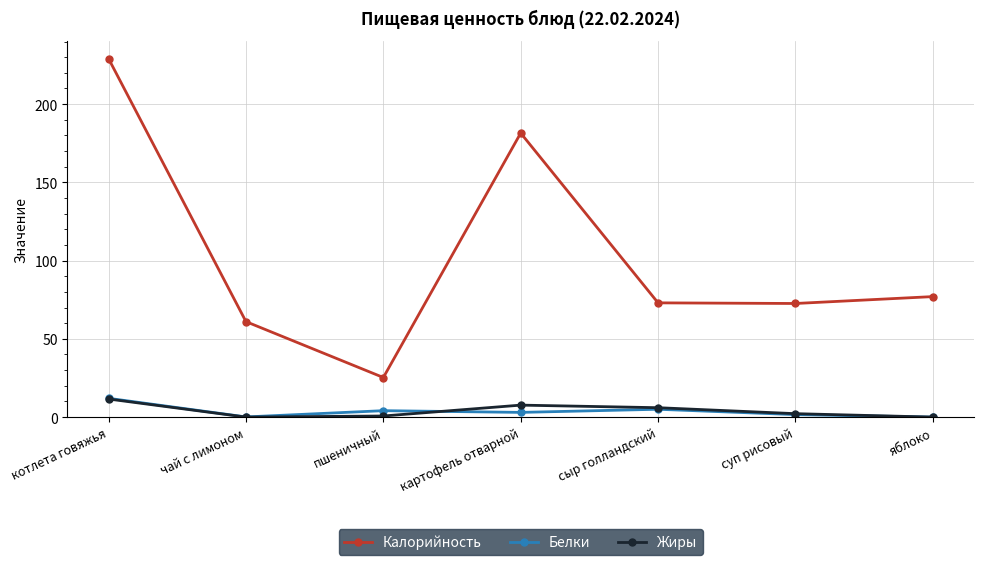

Which series has the widest spread of values?

Калорийность